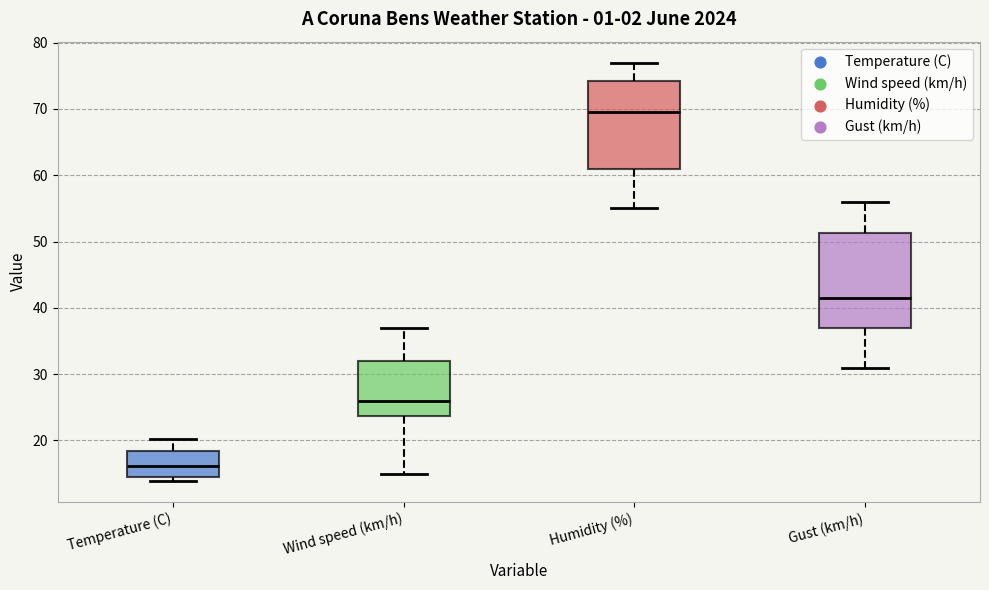

Which box is the tallest, from its lower edge to its upper edge?

Gust (km/h)